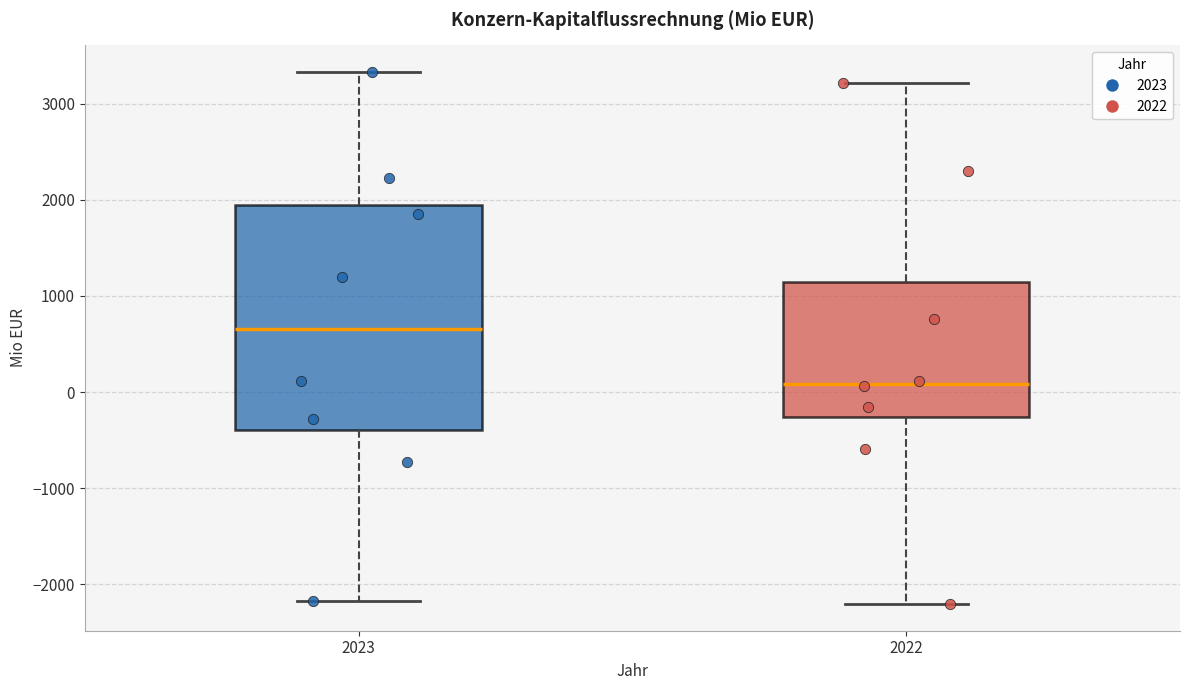

Which box's median line is the highest?

2023